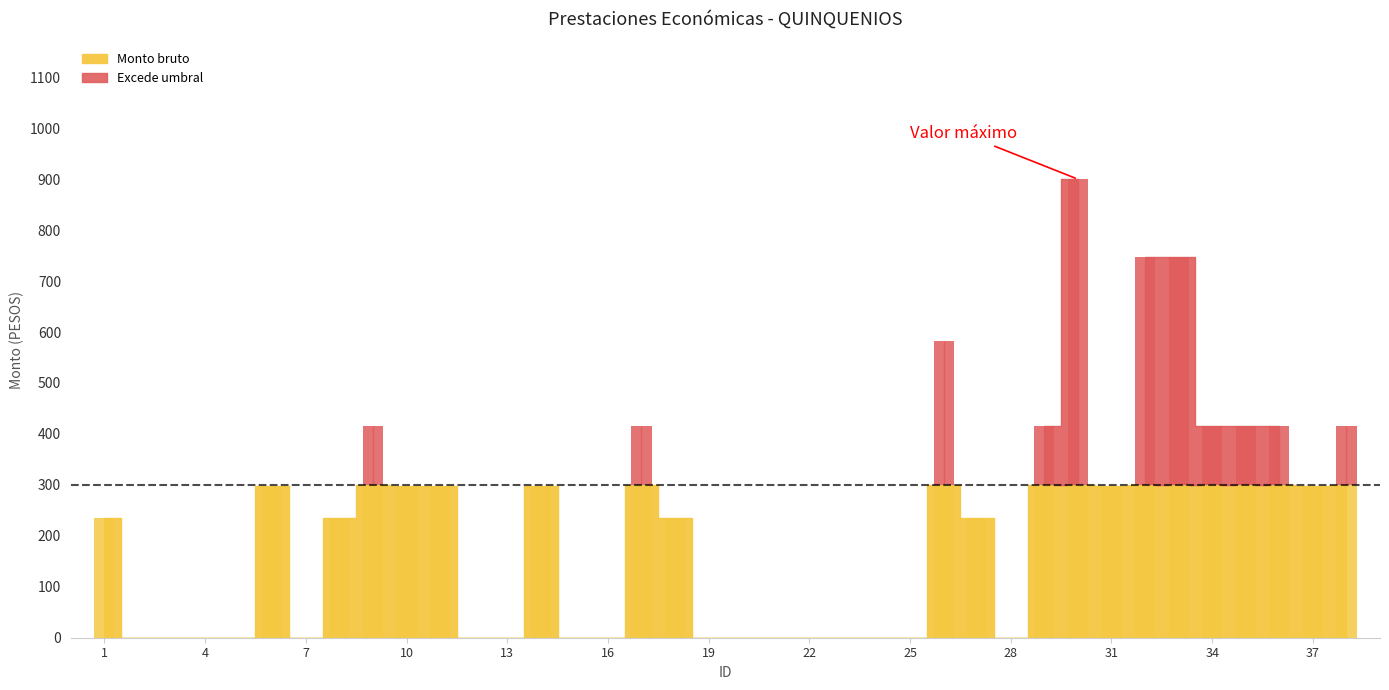

What is the maximum value shown in the chart?

900.0